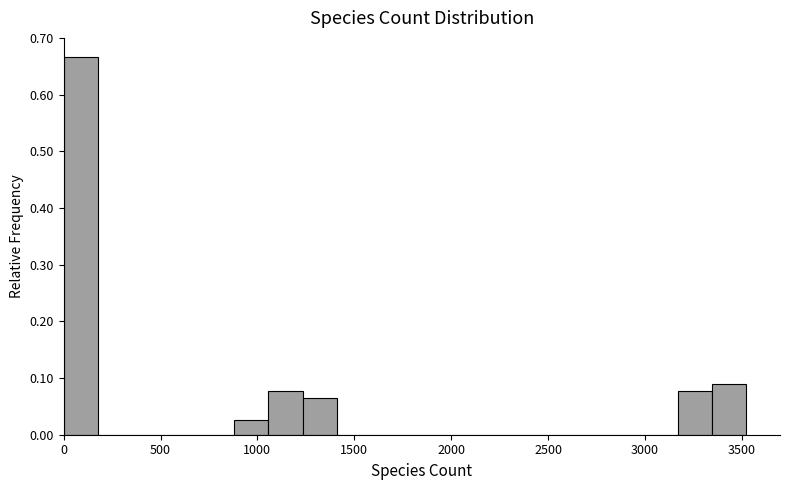

Read against the x-axis, roughly where is the centre of the tallest bar?

100